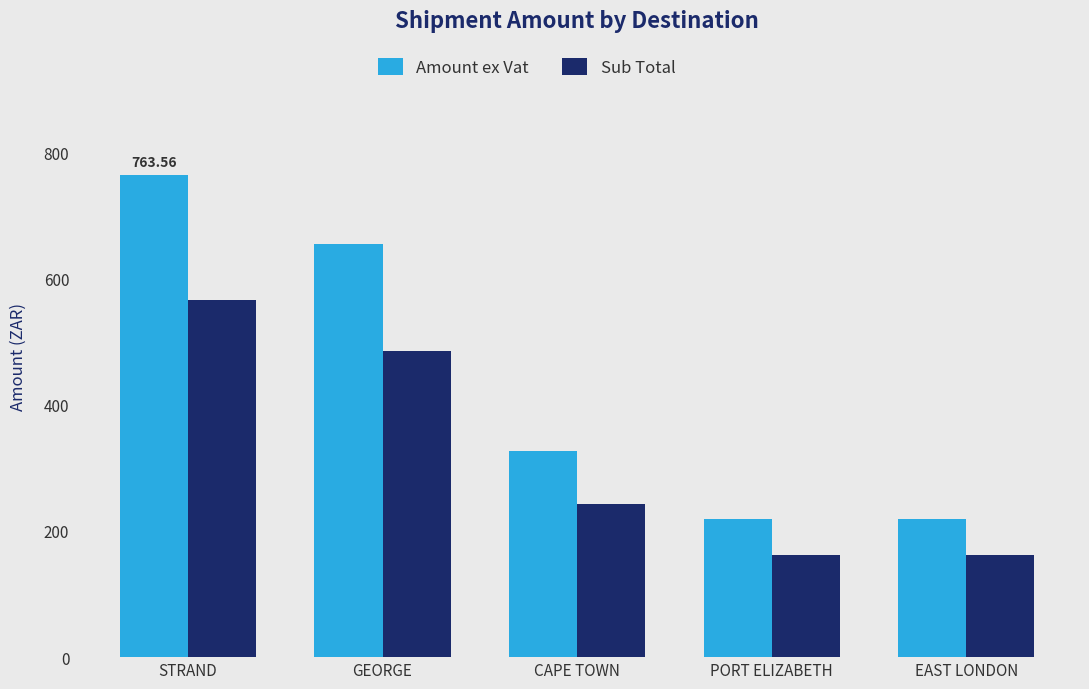

True or false: Sub Total has a value of 161.6 at EAST LONDON.

True